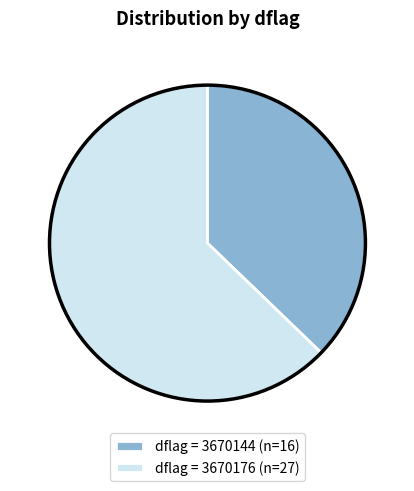

Which slice is the smallest?

dflag = 3670144 (n=16)